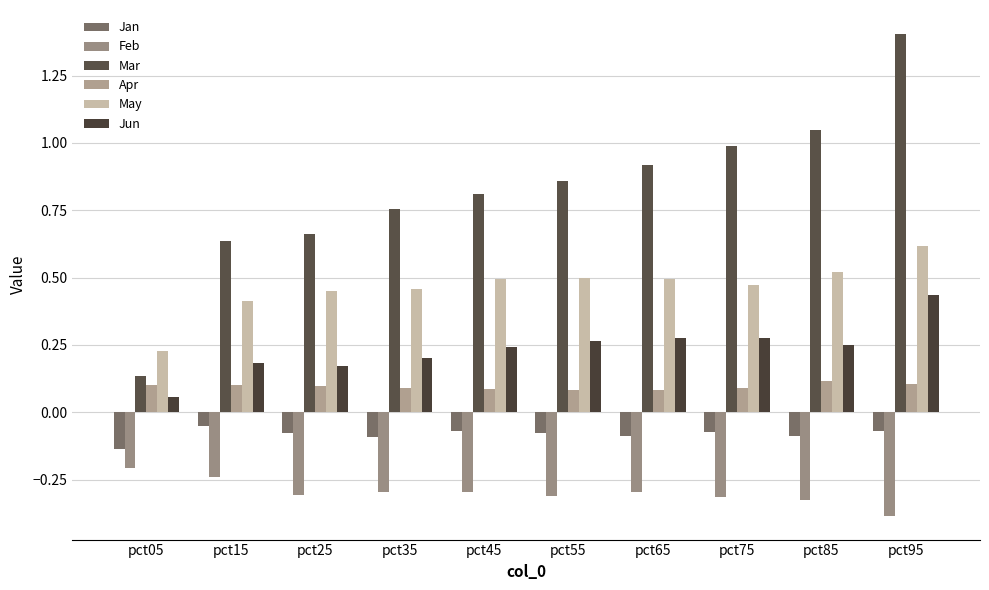

Which category has the lowest value across all series?

pct95